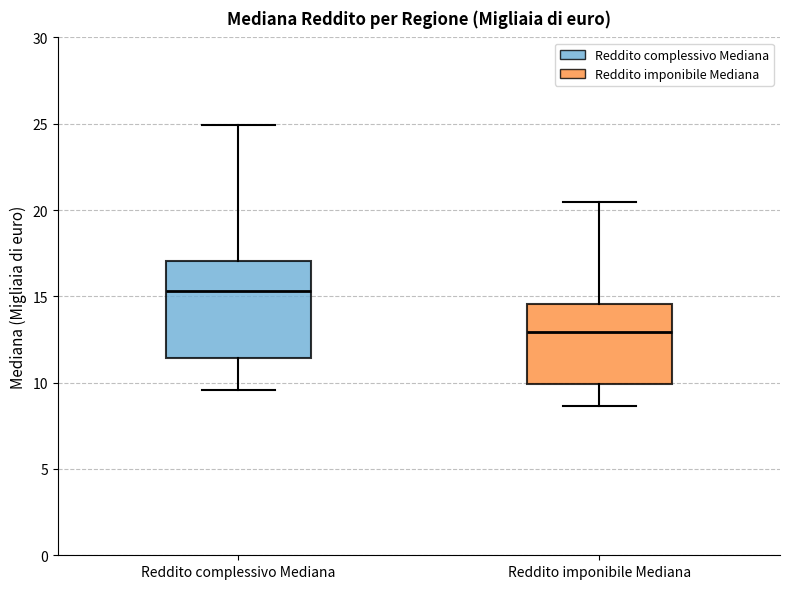

Reading left to right, transcribe this box plot: for each box, give where its median line is, the range the box spans, and where its two whiskers end, as read against the y-axis. The values are not printed on the chart, so give them approximately, as read against the axis.

Reddito complessivo Mediana: median 15.5, box 11.5 to 17.0, whiskers 9.5 to 25.0
Reddito imponibile Mediana: median 13.0, box 10.0 to 14.5, whiskers 8.5 to 20.5